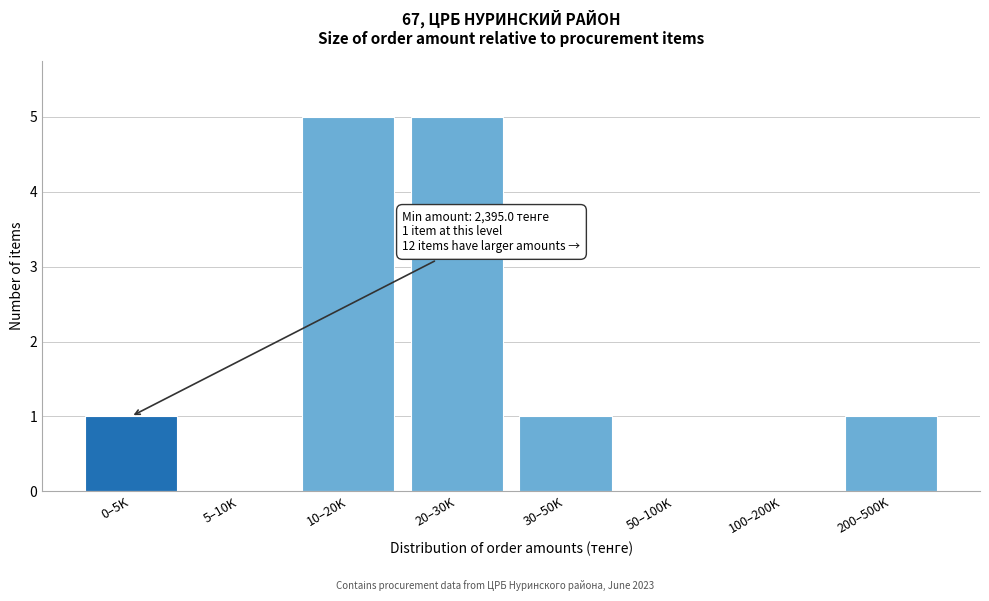

Reading right to left, what are all the values shown in this chart?

200–500K=1	100–200K=0	50–100K=0	30–50K=1	20–30K=5	10–20K=5	5–10K=0	0–5K=1